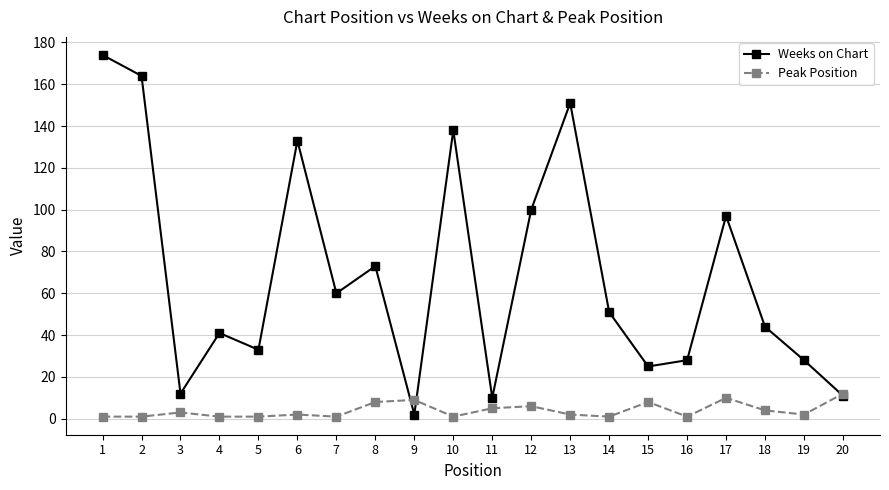

The Weeks on Chart series shows 14 at 7. True or false?

False